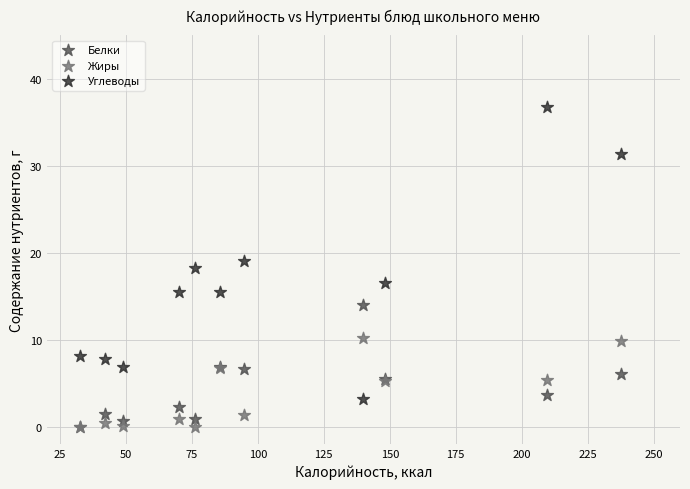

What are all the series names shown in the legend?

Белки, Жиры, Углеводы